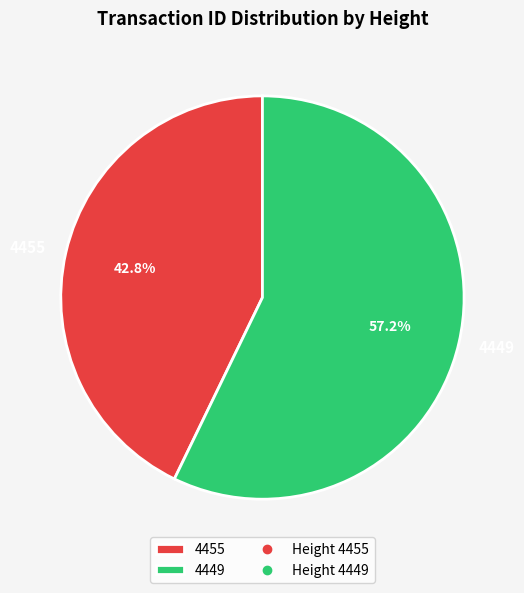

What is the largest slice in the pie chart?

4449